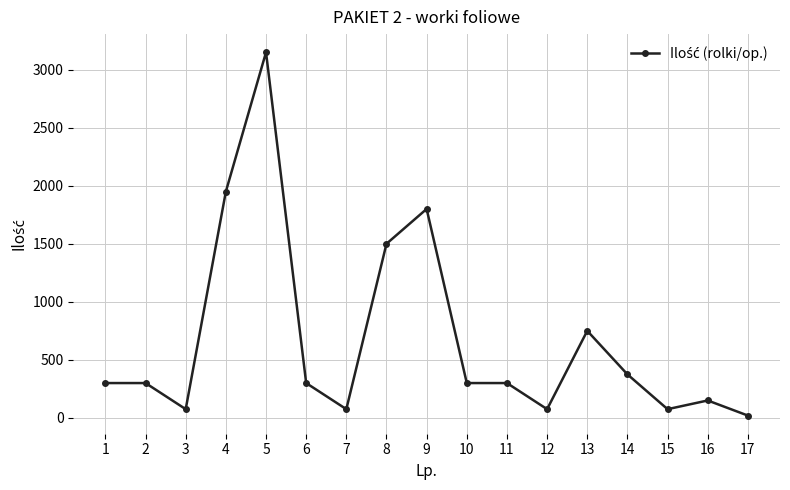

Reading left to right, what are all the values shown in this chart?

1=300	2=300	3=75	4=1950	5=3150	6=300	7=75	8=1500	9=1800	10=300	11=300	12=75	13=750	14=375	15=75	16=150	17=20